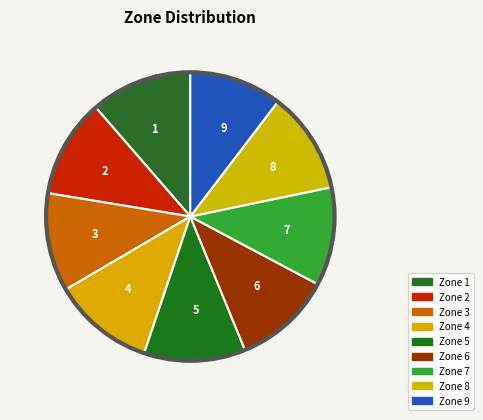

What is the ratio of the value at 3 to the value at 9?

1.1